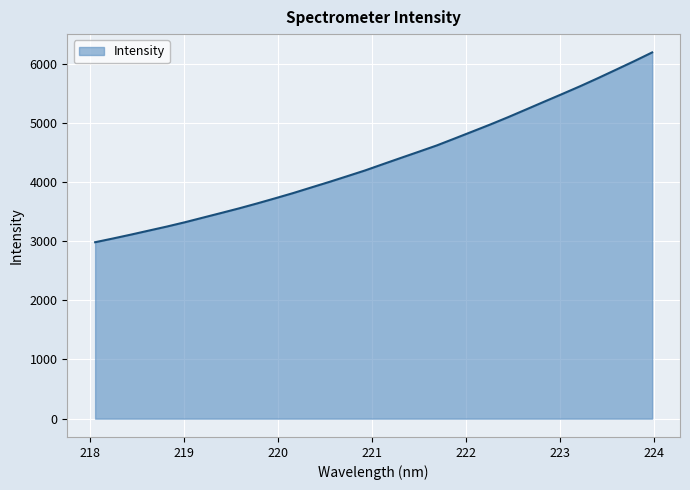

How many lines are shown in the chart?

1